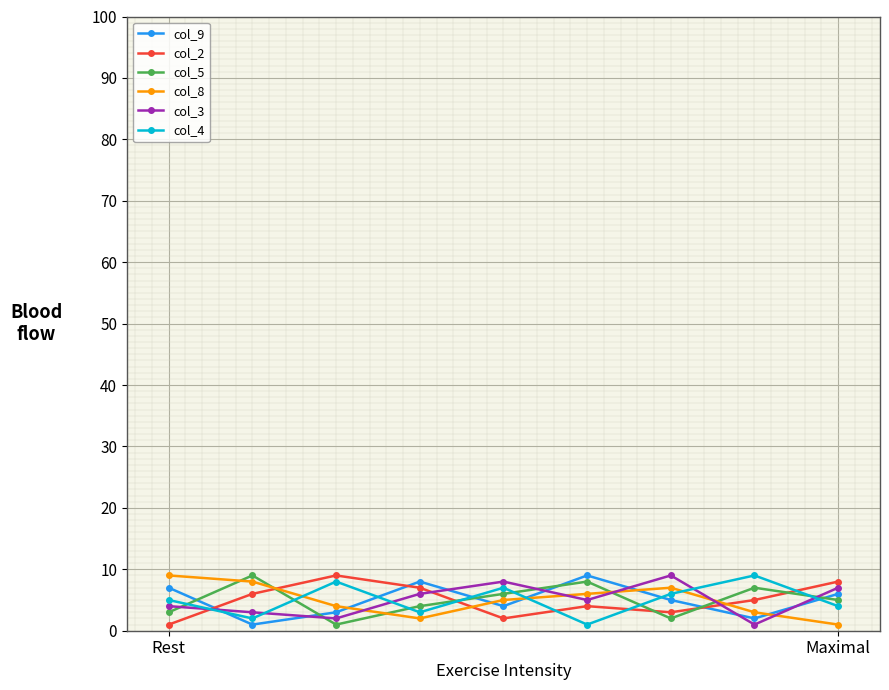

After their last crossing, which series has the higher values: col_3 or col_4?

col_3